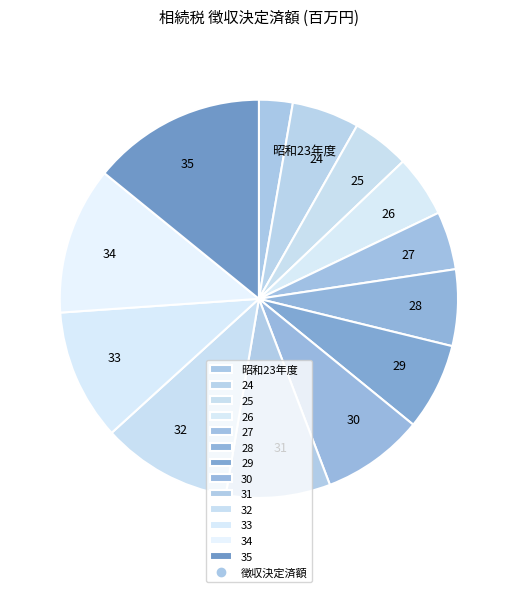

Count the number of slices in the pie.

13